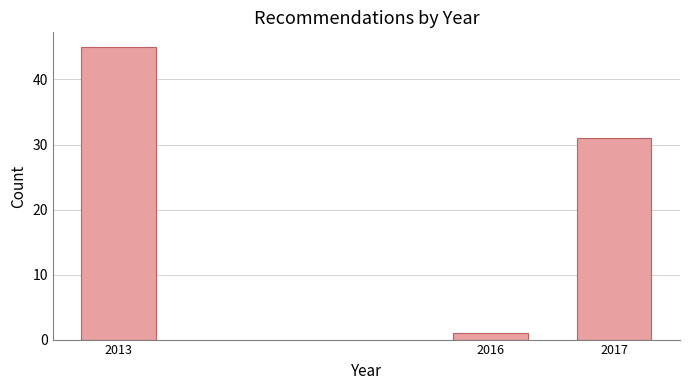

Reading right to left, extract all data points from this chart.

2017=31	2016=1	2013=45